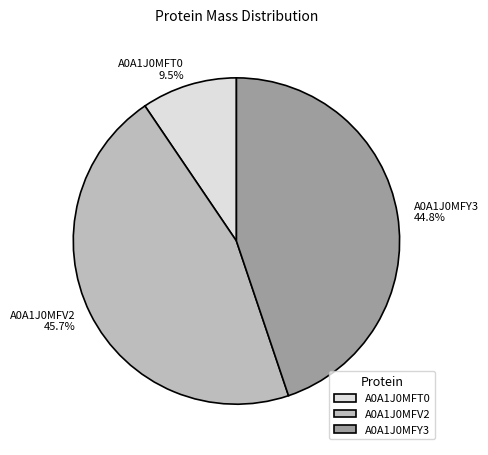

Rank the categories by value from lowest to highest.

A0A1J0MFT0, A0A1J0MFY3, A0A1J0MFV2